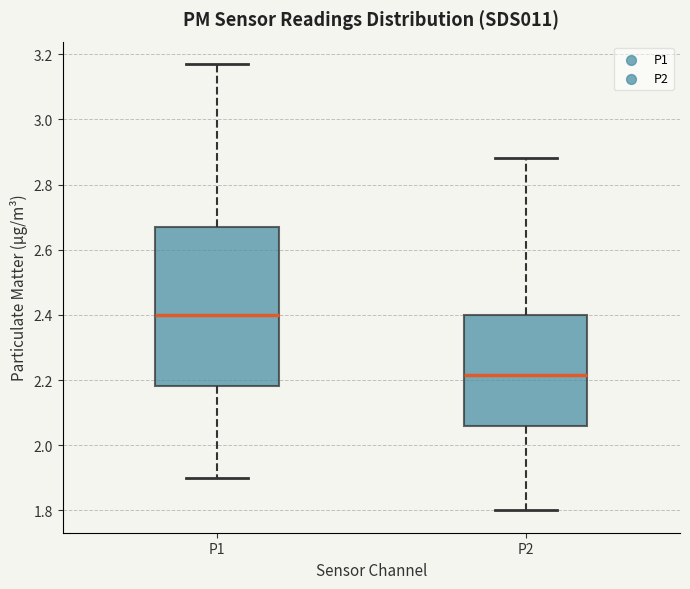

Which box is the tallest, from its lower edge to its upper edge?

P1